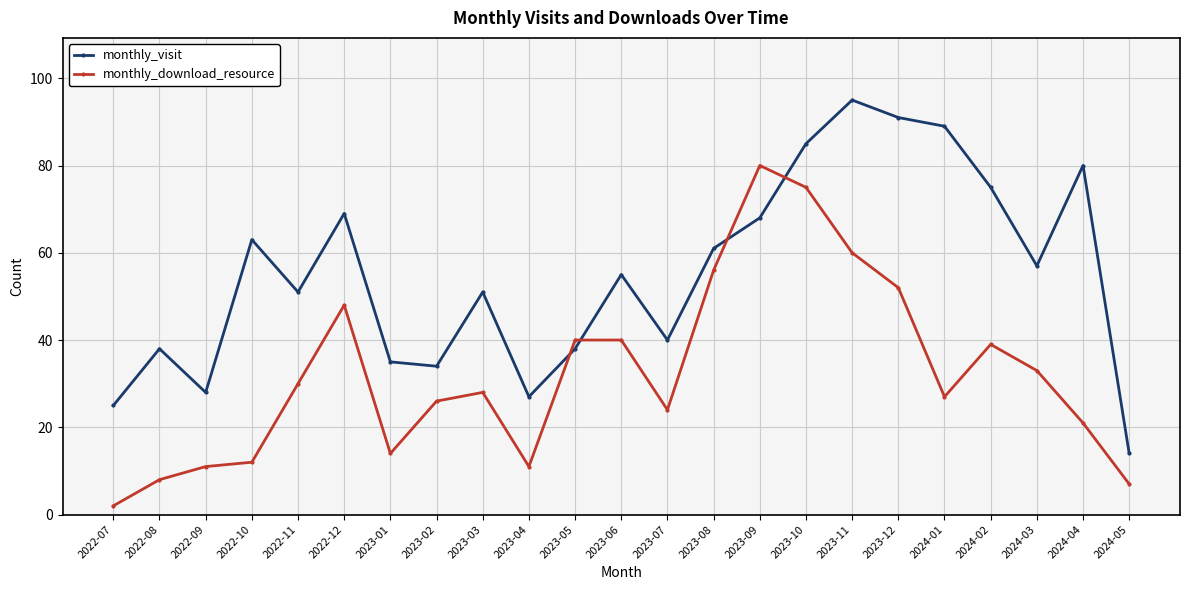

What is the label of the 20th point from the left?

2024-02